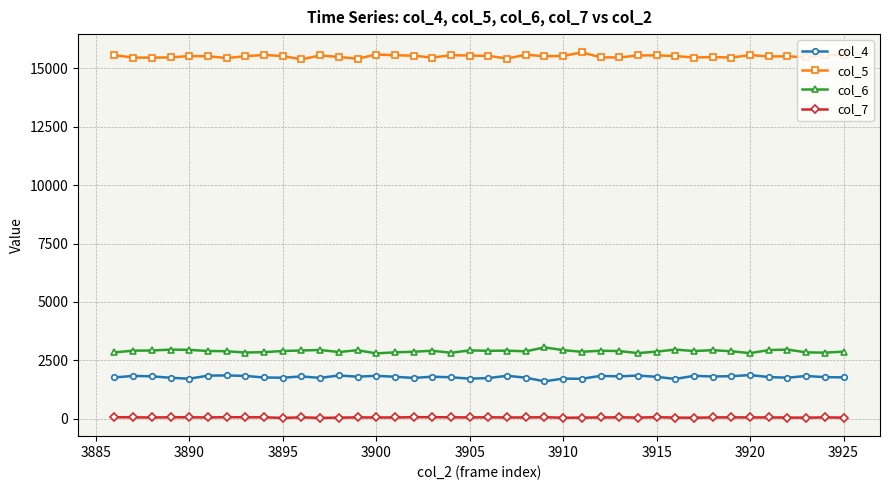

How many values in the col_6 series are below 2898?

19